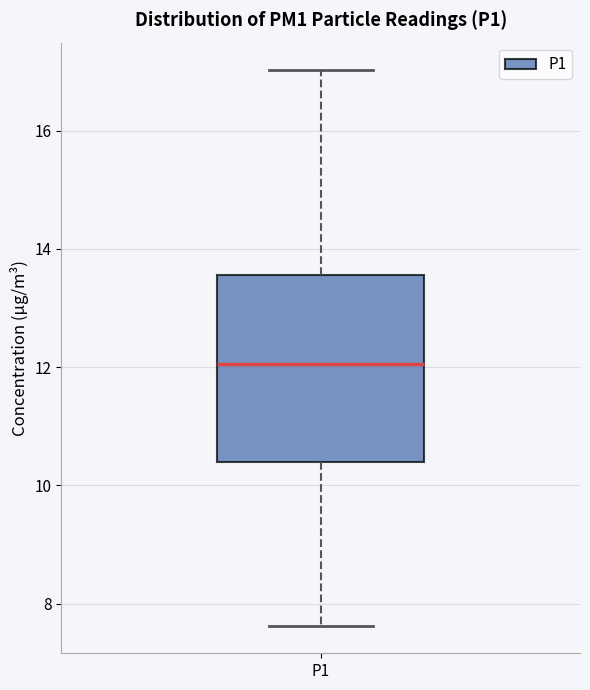

Where is the upper edge of the box for P1 on the y-axis? The values are not printed on the chart, so give them approximately, as read against the axis.

13.6